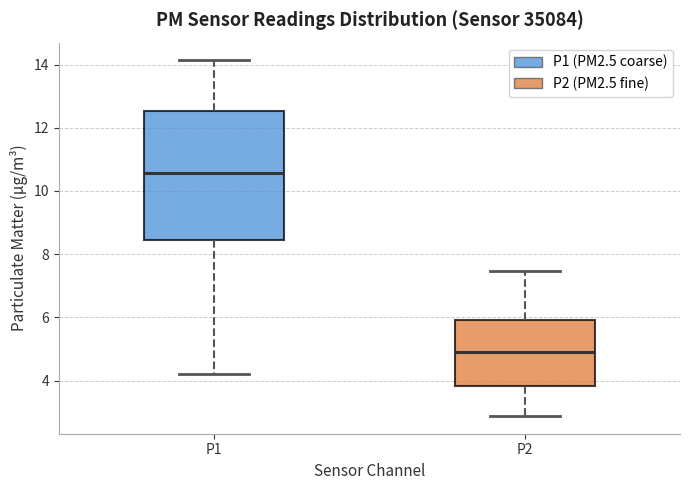

Comparing the boxes themselves (not the whiskers), which one is the tallest?

P1